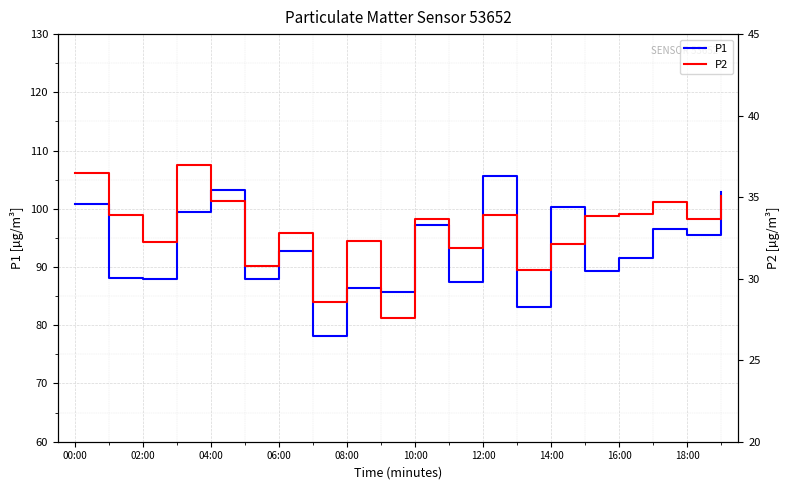

Where does the P2 series first go above 33?

00:00